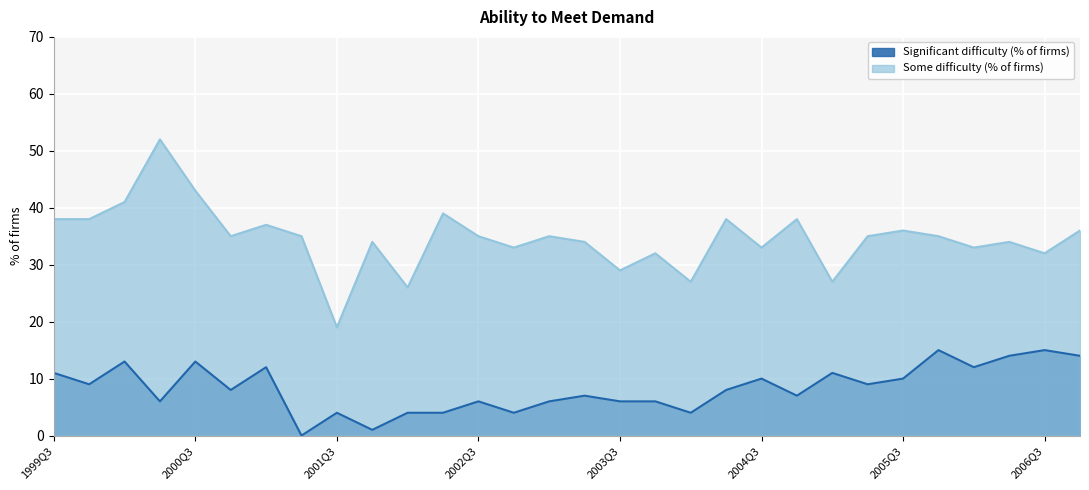

What position from the right is 2000Q1?

28